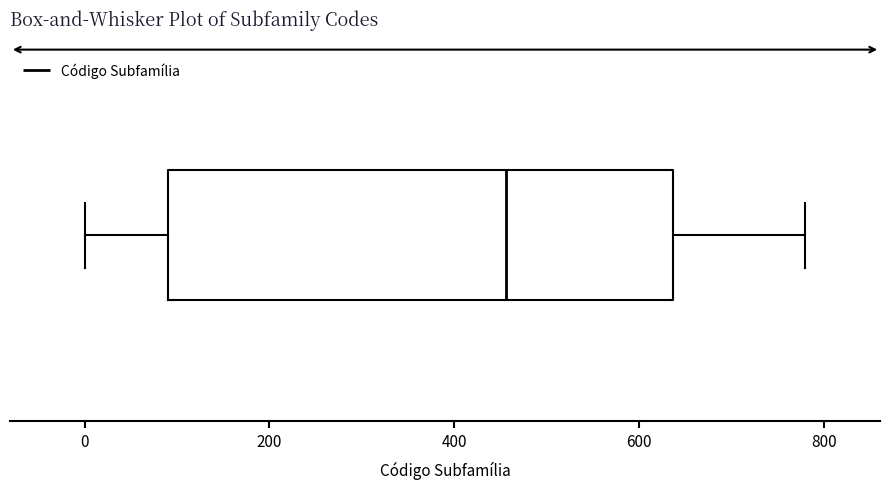

Where does the right whisker of the box end on the x-axis? The values are not printed on the chart, so give them approximately, as read against the axis.

780